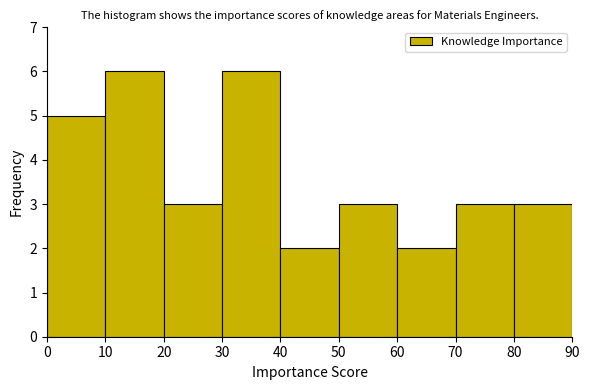

Reading left to right, transcribe this chart: for each bar, give the range it covers on the x-axis and its height. The values are not printed on the chart, so give them approximately, as read against the axis.

0 to 10: 5
10 to 20: 6
20 to 30: 3
30 to 40: 6
40 to 50: 2
50 to 60: 3
60 to 70: 2
70 to 80: 3
80 to 90: 3